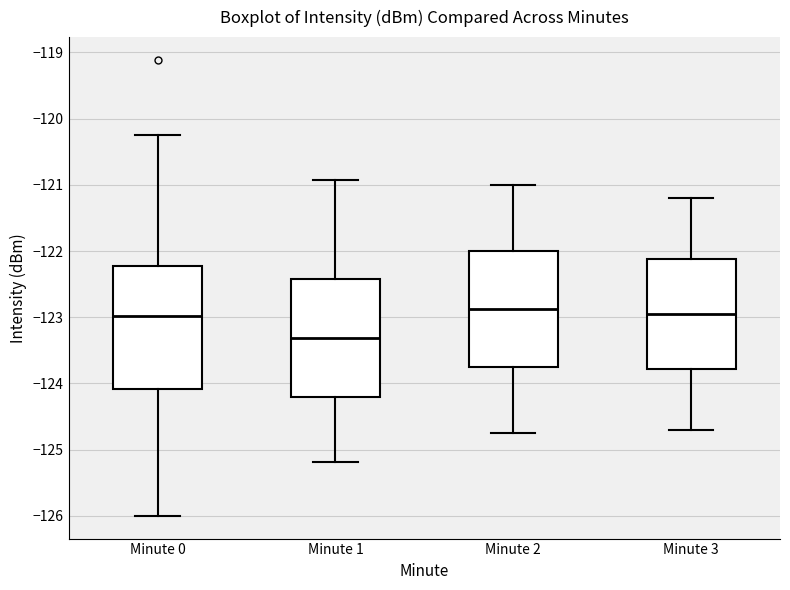

Reading left to right, transcribe this box plot: for each box, give where its median line is, the range the box spans, and where its two whiskers end, as read against the y-axis. The values are not printed on the chart, so give them approximately, as read against the axis.

Minute 0: median -123.0, box -124.1 to -122.2, whiskers -126.0 to -120.3
Minute 1: median -123.3, box -124.2 to -122.4, whiskers -125.2 to -120.9
Minute 2: median -122.9, box -123.7 to -122.0, whiskers -124.7 to -121.0
Minute 3: median -122.9, box -123.8 to -122.1, whiskers -124.7 to -121.2